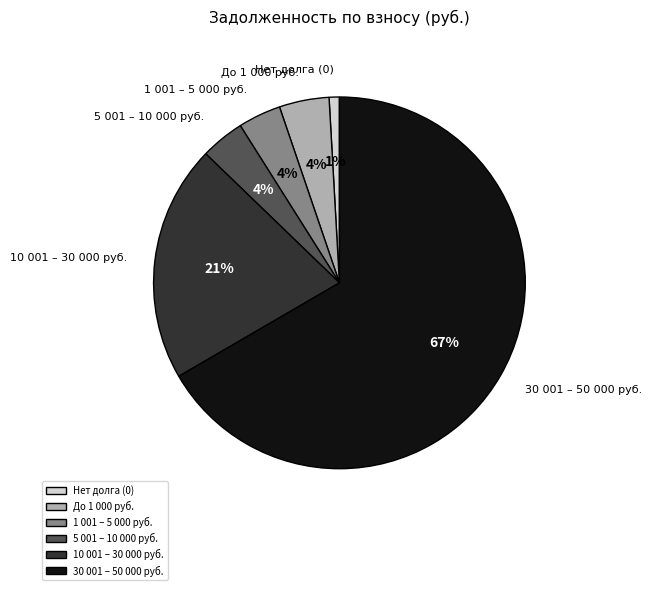

Is it true that Нет долга (0) is 11% of the pie?

False